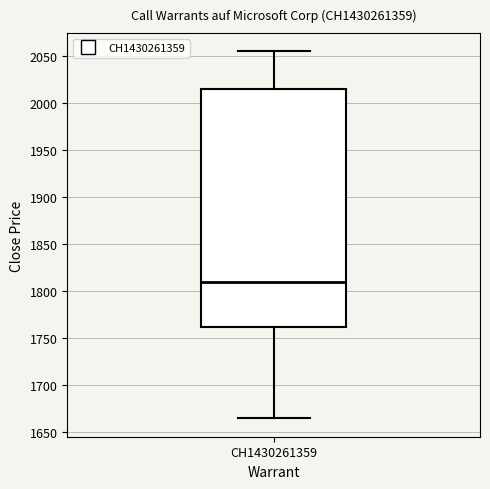

Where is the lower edge of the box for CH1430261359 on the y-axis? The values are not printed on the chart, so give them approximately, as read against the axis.

1765